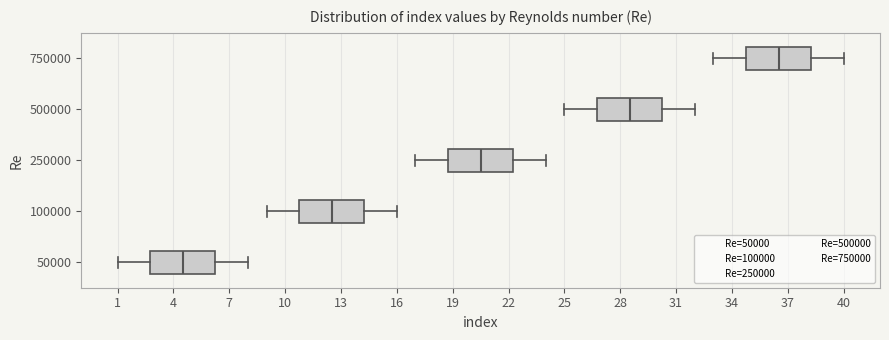

Which box has the furthest to the left median line?

50000